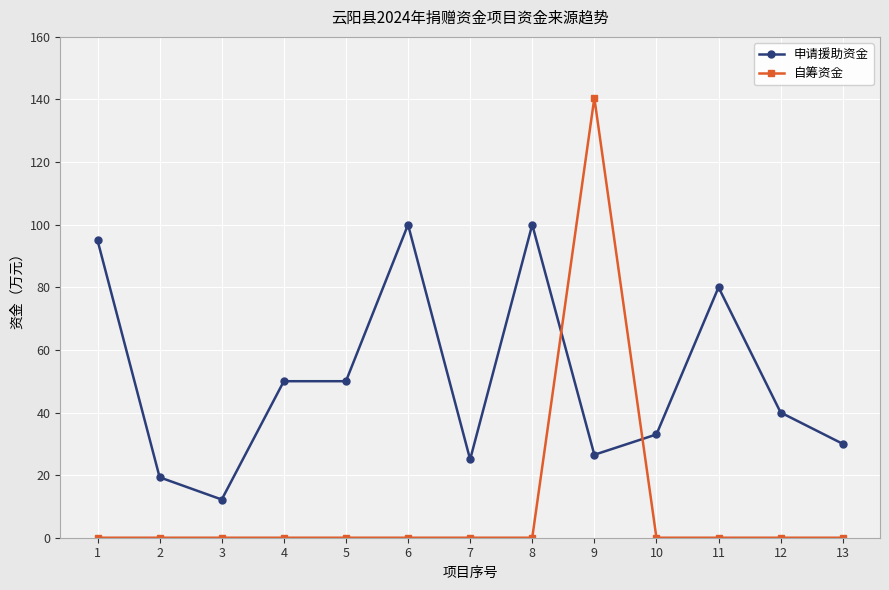

At how many categories does at least one series exceed 53?

5